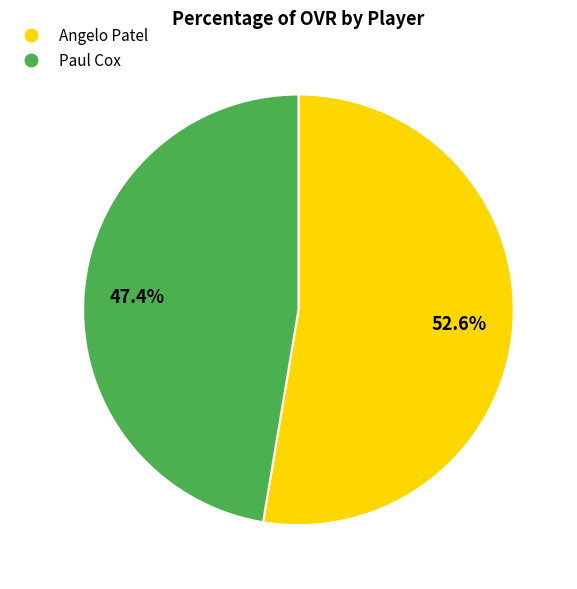

To the nearest percent, what portion does Angelo Patel represent?

53%